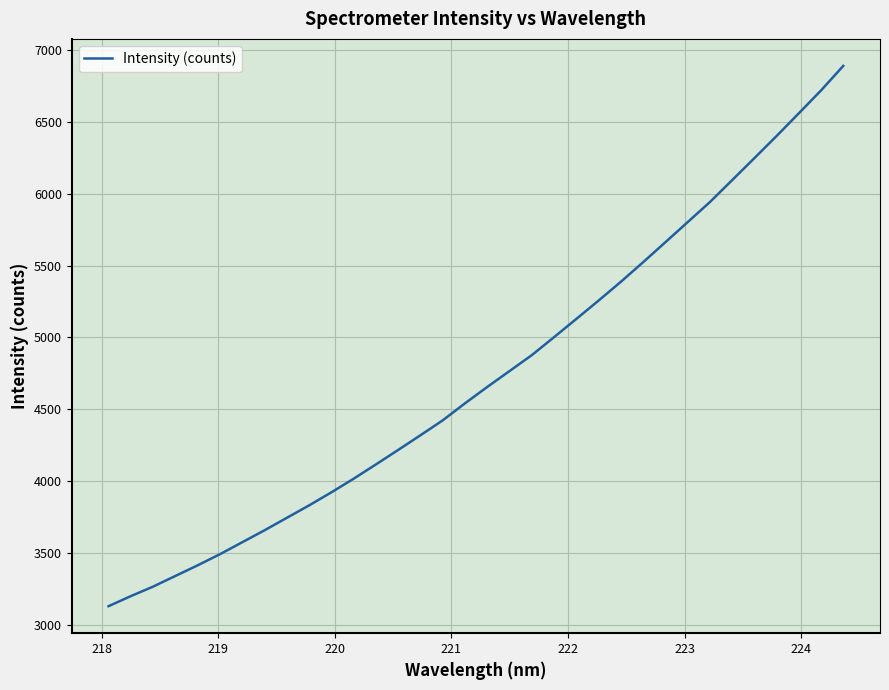

What is the difference between the maximum and minimum values?

3753.4